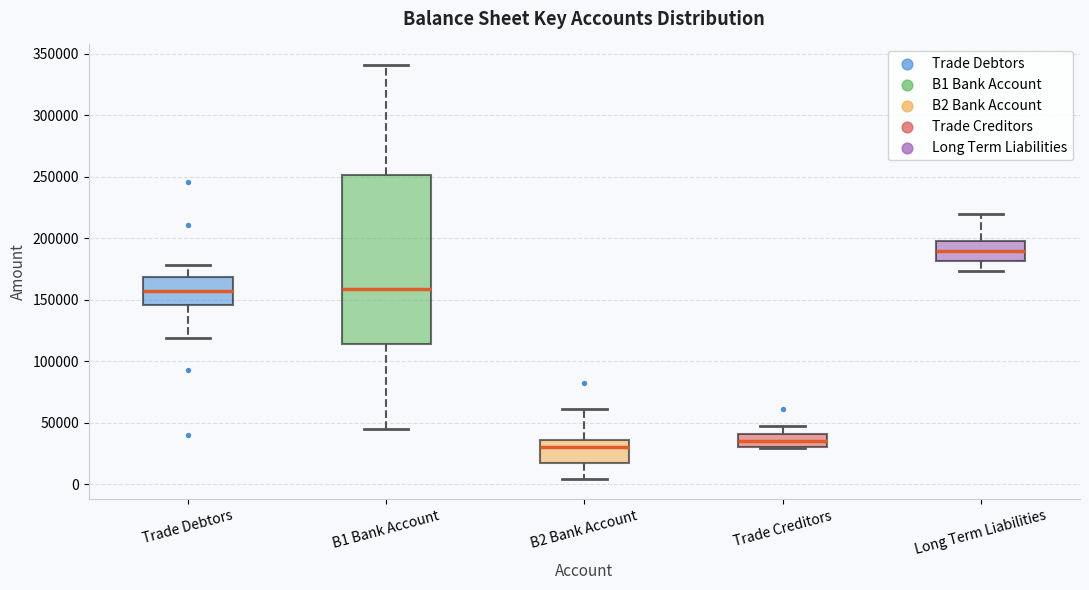

Reading left to right, read every box against the y-axis: the position of its median line, the range the box covers, and the ends of its whiskers. The values are not printed on the chart, so give them approximately, as read against the axis.

Trade Debtors: median 155000, box 145000 to 170000, whiskers 120000 to 180000
B1 Bank Account: median 160000, box 115000 to 250000, whiskers 45000 to 340000
B2 Bank Account: median 30000, box 15000 to 35000, whiskers 5000 to 60000
Trade Creditors: median 35000, box 30000 to 40000, whiskers 30000 to 45000
Long Term Liabilities: median 190000, box 180000 to 195000, whiskers 175000 to 220000